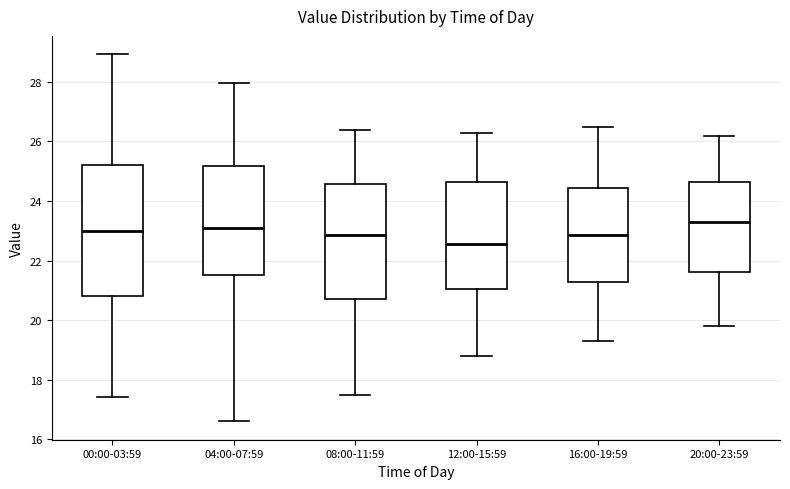

Comparing the boxes themselves (not the whiskers), which one is the tallest?

00:00-03:59